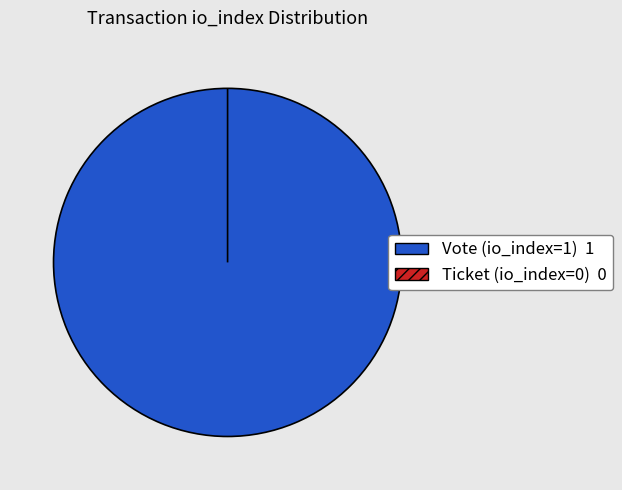

Rank the categories by value from lowest to highest.

Ticket (io_index=0), Vote (io_index=1)